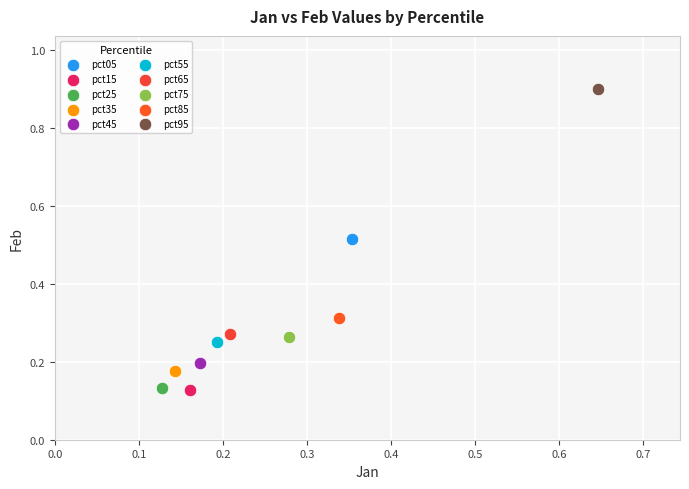

Which series reaches the maximum Y coordinate?

pct95